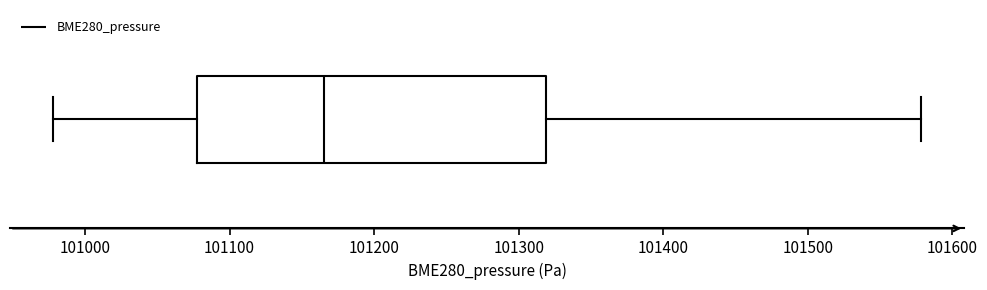

Transcribe this box plot: give where the median line is, the range the box spans, and where the two whiskers end, as read against the x-axis. The values are not printed on the chart, so give them approximately, as read against the axis.

median 101170, box 101080 to 101320, whiskers 100980 to 101580